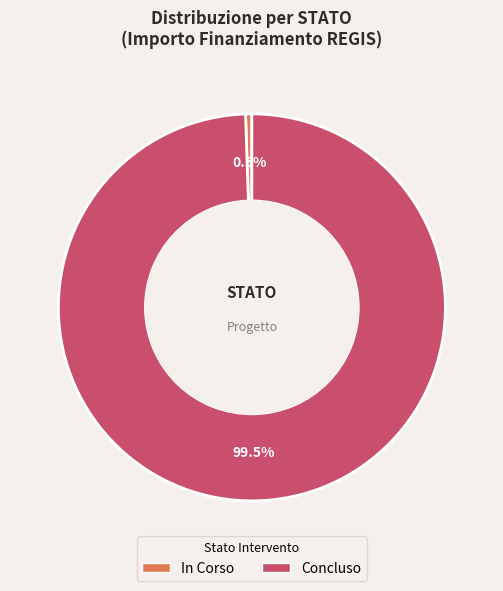

How many slices are in this pie chart?

2